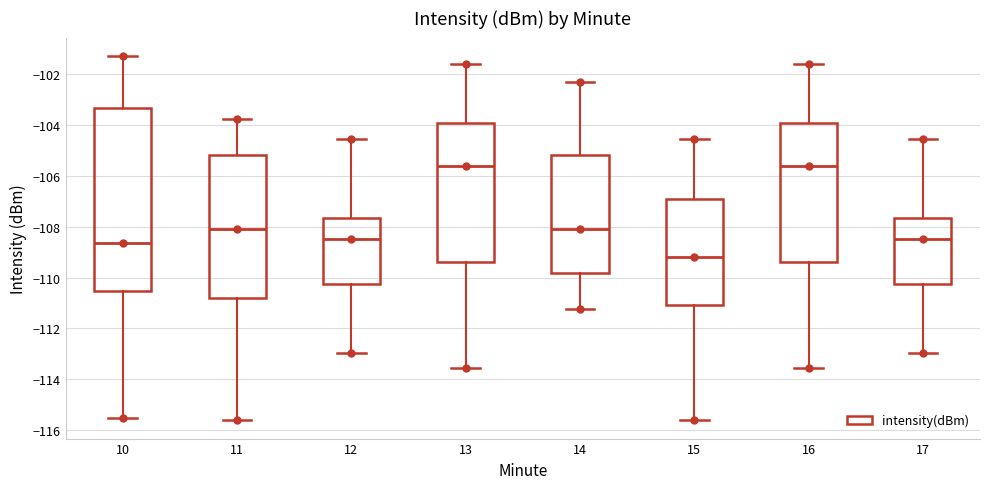

Reading left to right, read every box against the y-axis: the position of its median line, the range the box covers, and the ends of its whiskers. The values are not printed on the chart, so give them approximately, as read against the axis.

10: median -108.6, box -110.6 to -103.4, whiskers -115.6 to -101.2
11: median -108.2, box -110.8 to -105.2, whiskers -115.6 to -103.8
12: median -108.4, box -110.2 to -107.6, whiskers -113.0 to -104.6
13: median -105.6, box -109.4 to -104.0, whiskers -113.6 to -101.6
14: median -108.0, box -109.8 to -105.2, whiskers -111.2 to -102.4
15: median -109.2, box -111.0 to -107.0, whiskers -115.6 to -104.6
16: median -105.6, box -109.4 to -104.0, whiskers -113.6 to -101.6
17: median -108.4, box -110.2 to -107.6, whiskers -113.0 to -104.6